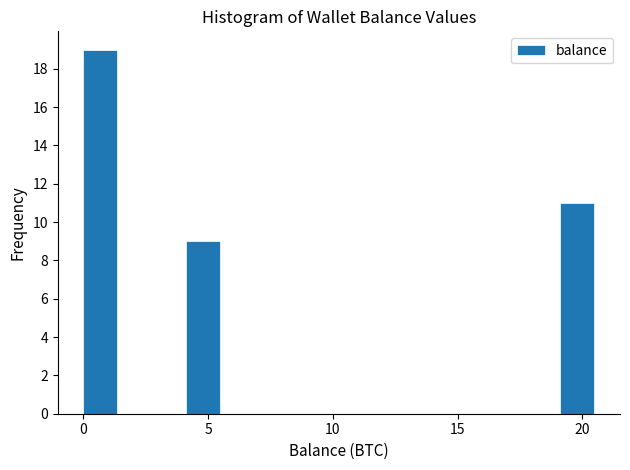

Read against the x-axis, roughly where is the centre of the tallest bar?

0.5